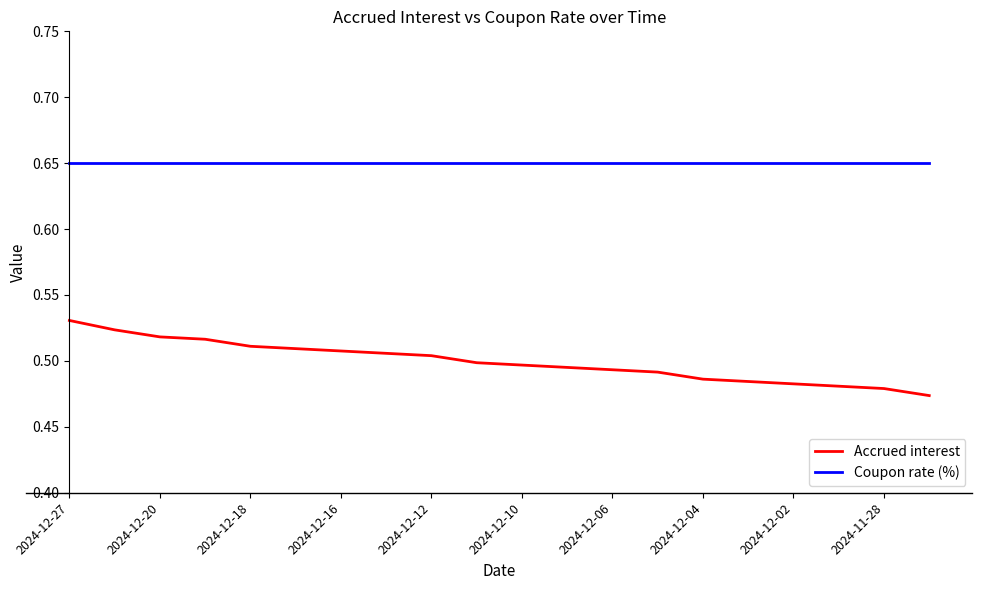

List the series in order of their peak value, lowest first.

Accrued interest, Coupon rate (%)